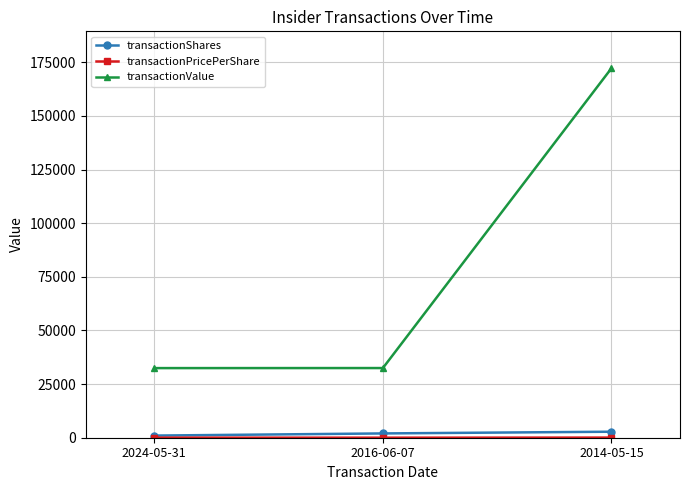

The value of transactionValue at 2024-05-31 is 21025.5. True or false?

False